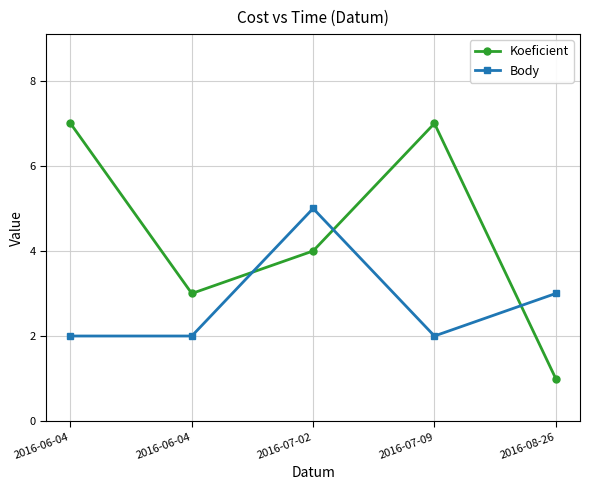

At which category does the chart reach its minimum across all series?

2016-08-26